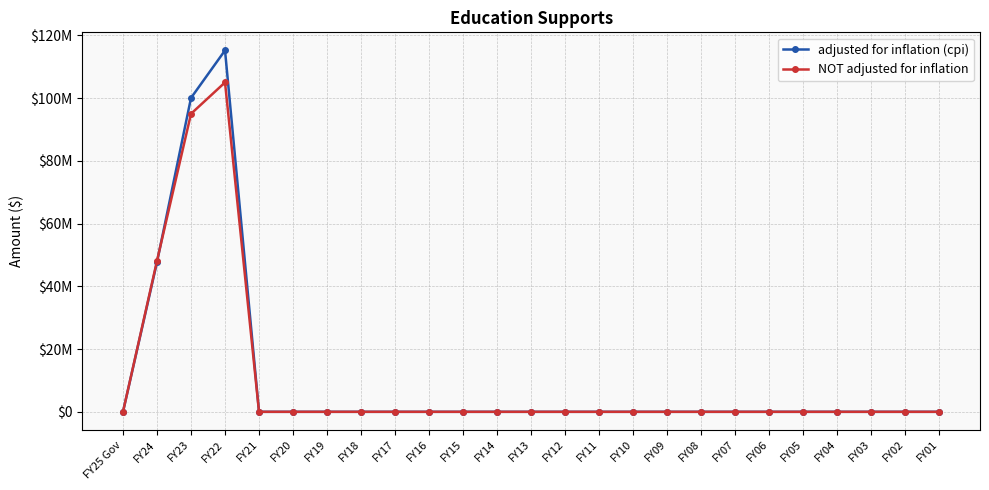

True or false: adjusted for inflation (cpi) has more than 1 points higher than both neighbors.

False